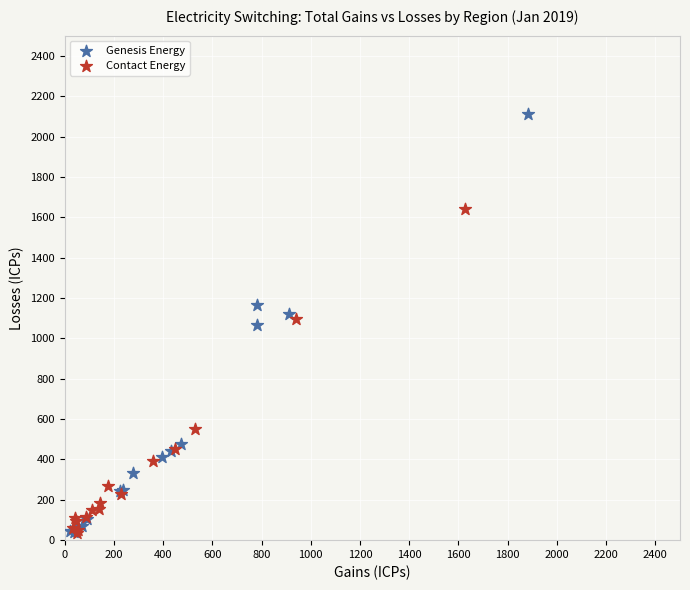

Which series has the widest spread of Y values?

Genesis Energy